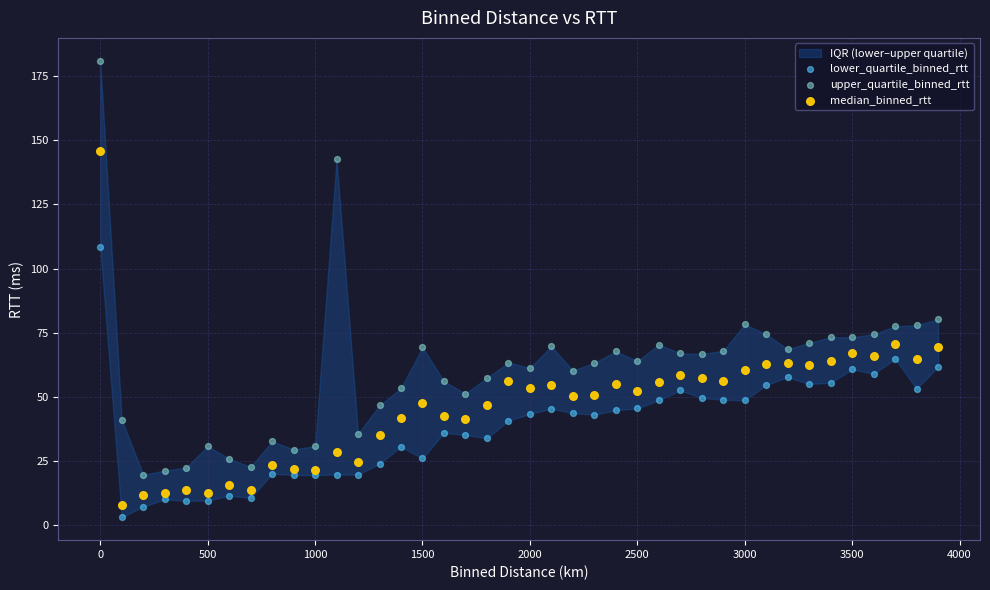

What is the X range (max minus min) for the scatter plot?

3900.0